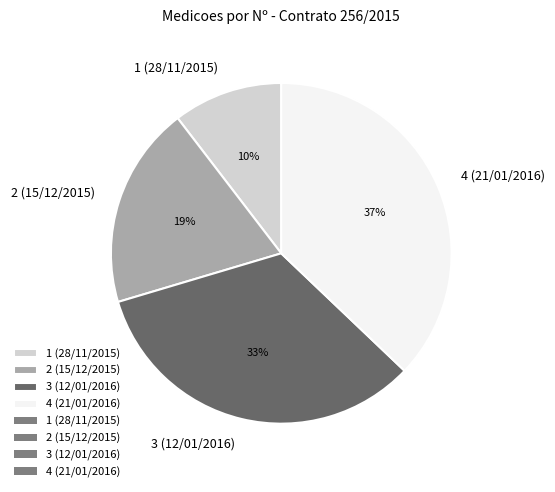

Is it true that 4 (21/01/2016) is 37% of the pie?

True